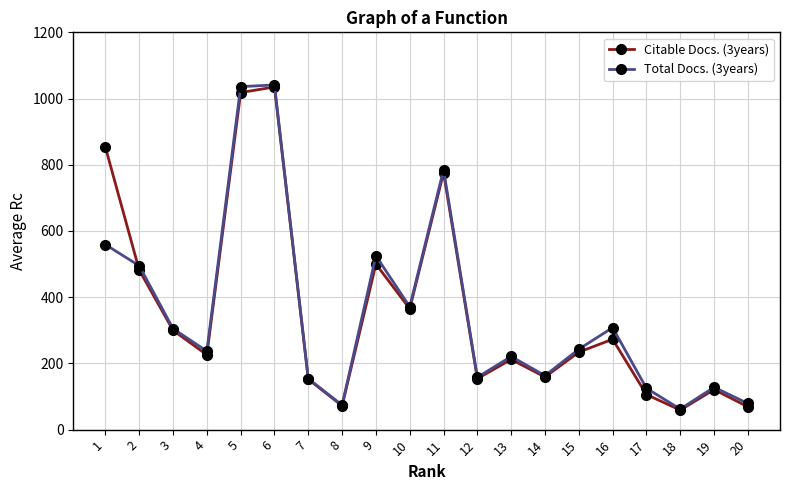

At 1, list the series in order from smallest to largest.

Total Docs. (3years), Citable Docs. (3years)